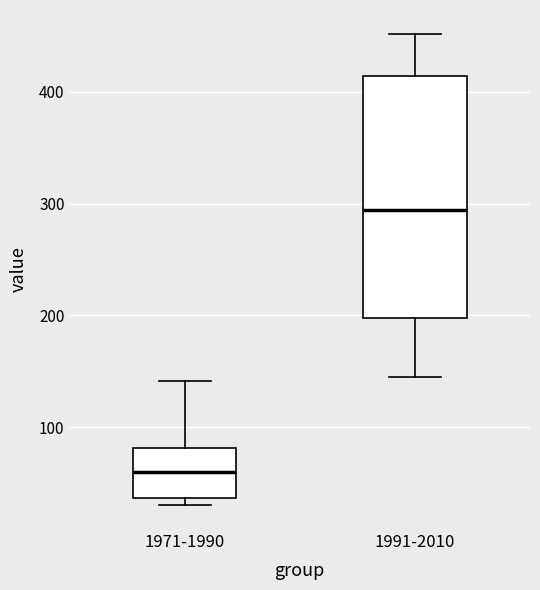

Reading left to right, transcribe this box plot: for each box, give where its median line is, the range the box spans, and where its two whiskers end, as read against the y-axis. The values are not printed on the chart, so give them approximately, as read against the axis.

1971-1990: median 60, box 40 to 80, whiskers 30 to 140
1991-2010: median 290, box 200 to 410, whiskers 150 to 450